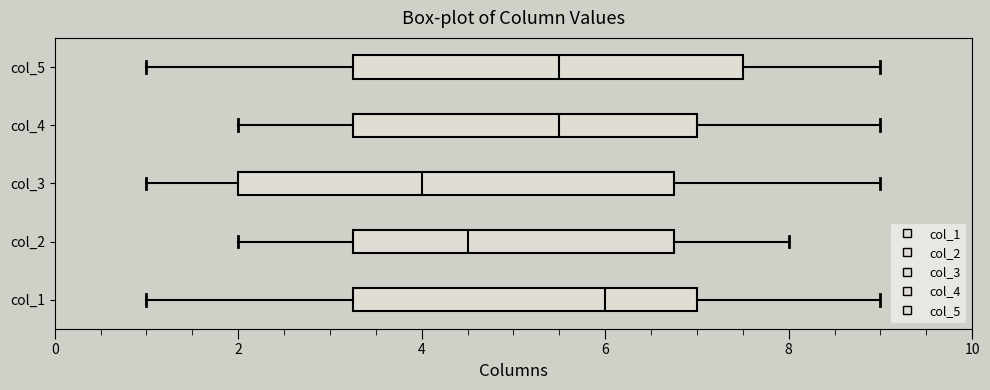

Where does the left whisker of the box for col_3 end on the x-axis? The values are not printed on the chart, so give them approximately, as read against the axis.

1.0